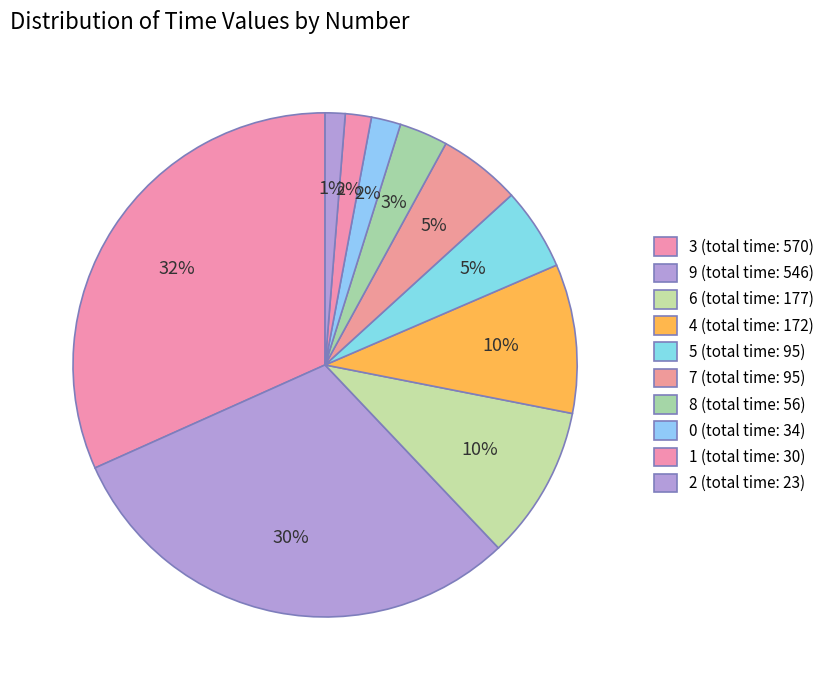

Count the number of slices in the pie.

10